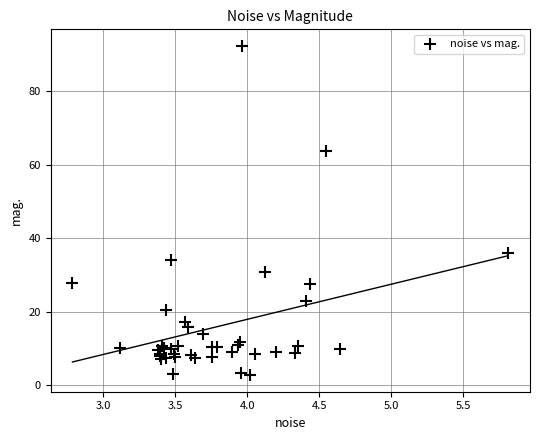

What Y value in the scatter plot is closest to 47?

36.0